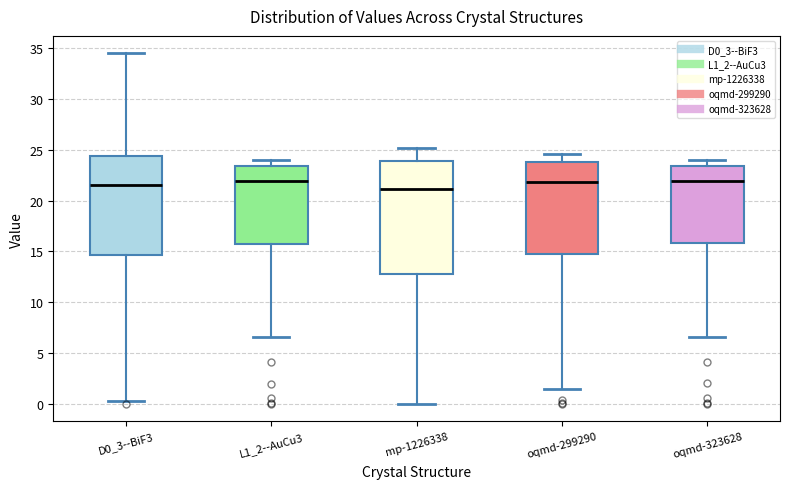

Reading left to right, read every box against the y-axis: the position of its median line, the range the box covers, and the ends of its whiskers. The values are not printed on the chart, so give them approximately, as read against the axis.

D0_3--BiF3: median 21.5, box 14.5 to 24.5, whiskers 0.5 to 34.5
L1_2--AuCu3: median 22.0, box 16.0 to 23.5, whiskers 6.5 to 24.0
mp-1226338: median 21.0, box 13.0 to 24.0, whiskers 0.0 to 25.0
oqmd-299290: median 22.0, box 14.5 to 24.0, whiskers 1.5 to 24.5
oqmd-323628: median 22.0, box 16.0 to 23.5, whiskers 6.5 to 24.0